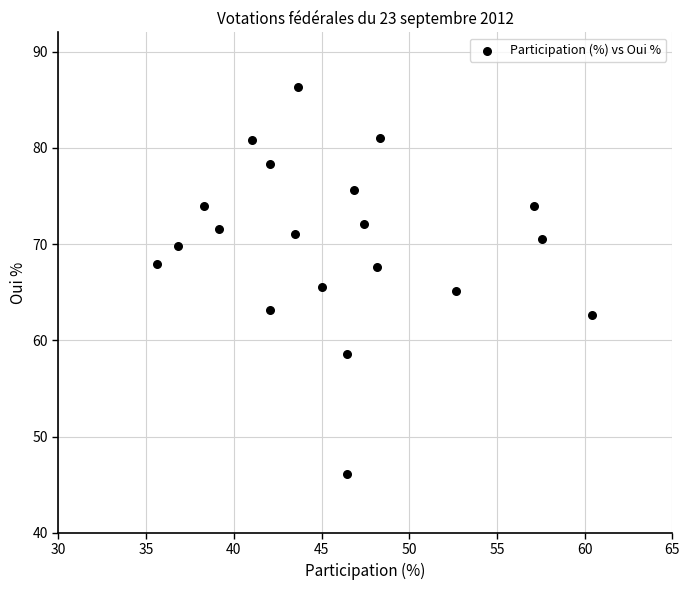

What is the range of Y values (max minus min)?

40.2